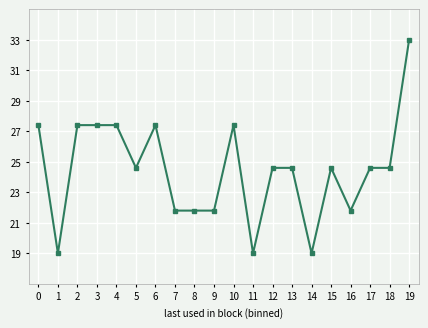

What is the sum of all values?

489.2